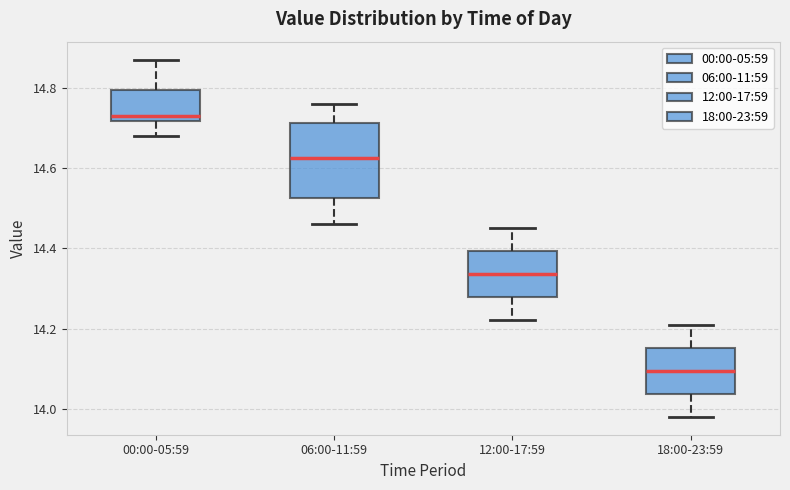

Comparing the boxes themselves (not the whiskers), which one is the tallest?

06:00-11:59